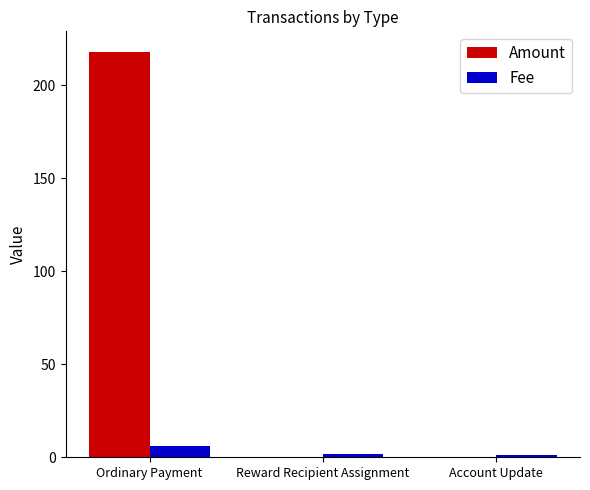

True or false: Amount has a value of 121 at Reward Recipient Assignment.

False